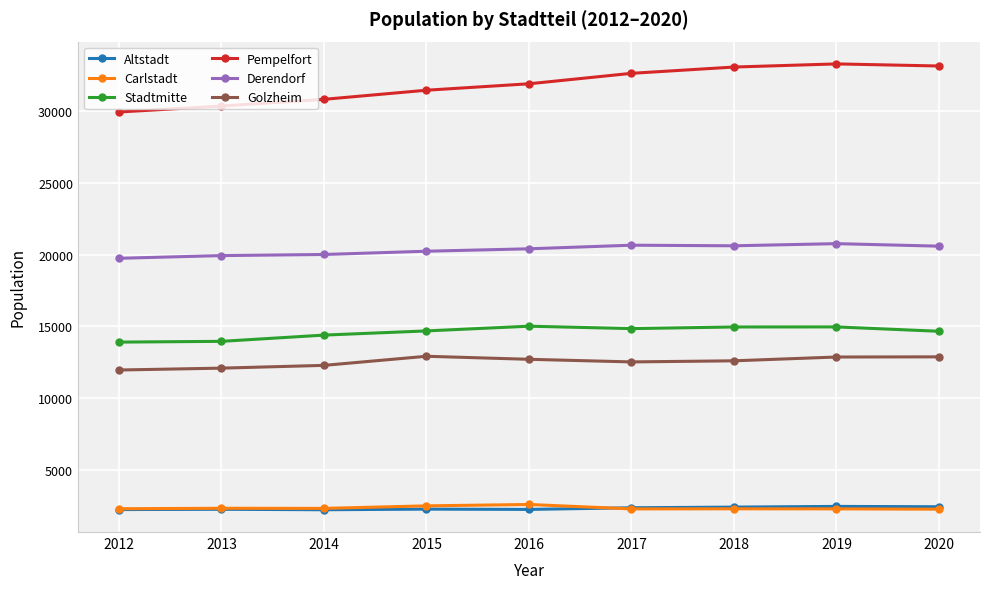

True or false: Stadtmitte and Golzheim intersect in this chart.

False